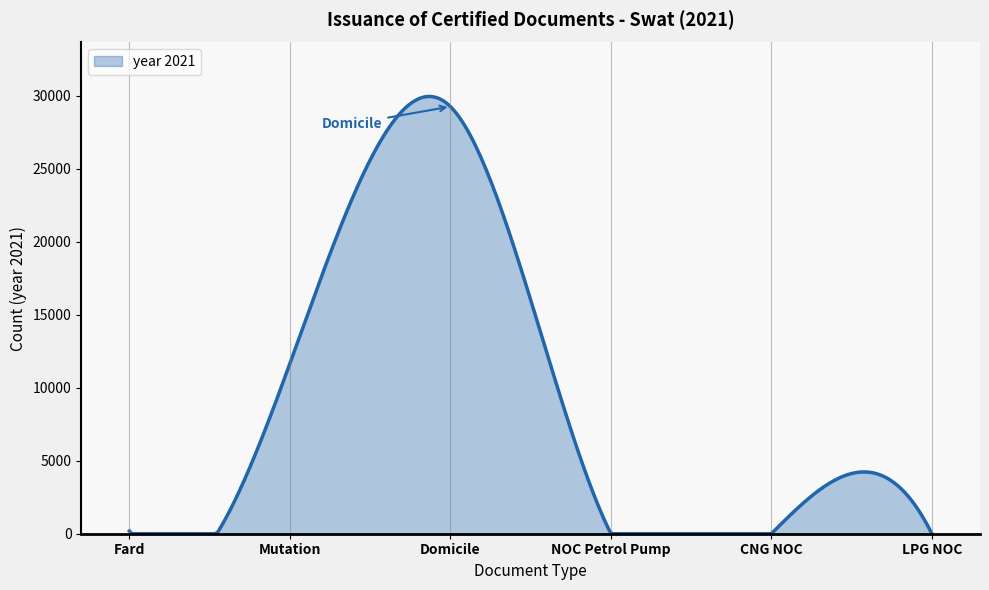

What is the difference between the maximum and minimum values?

29969.0